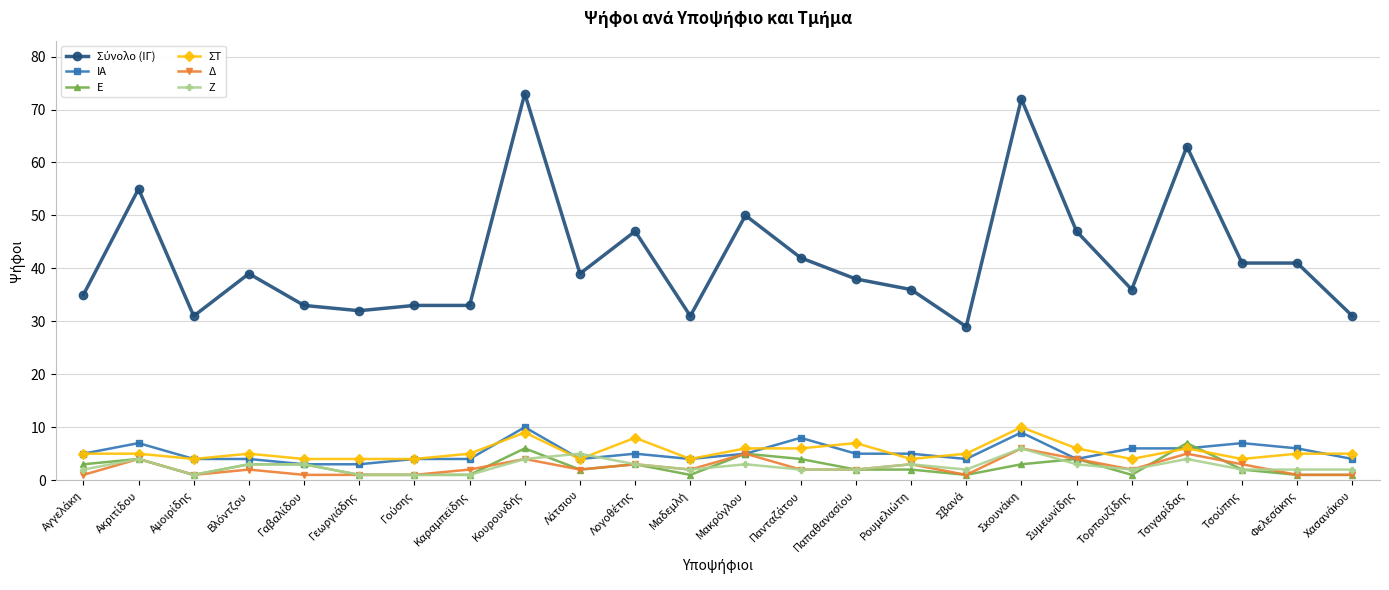

What is the value of the Ε point at the 19th from the left?

4